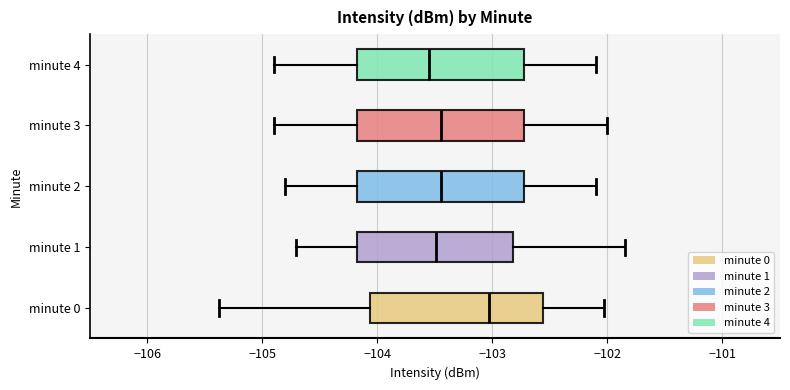

Reading bottom to top, transcribe this box plot: for each box, give where its median line is, the range the box spans, and where its two whiskers end, as read against the x-axis. The values are not printed on the chart, so give them approximately, as read against the axis.

minute 0: median -103.0, box -104.1 to -102.6, whiskers -105.4 to -102.0
minute 1: median -103.5, box -104.2 to -102.8, whiskers -104.7 to -101.8
minute 2: median -103.4, box -104.2 to -102.7, whiskers -104.8 to -102.1
minute 3: median -103.4, box -104.2 to -102.7, whiskers -104.9 to -102.0
minute 4: median -103.5, box -104.2 to -102.7, whiskers -104.9 to -102.1